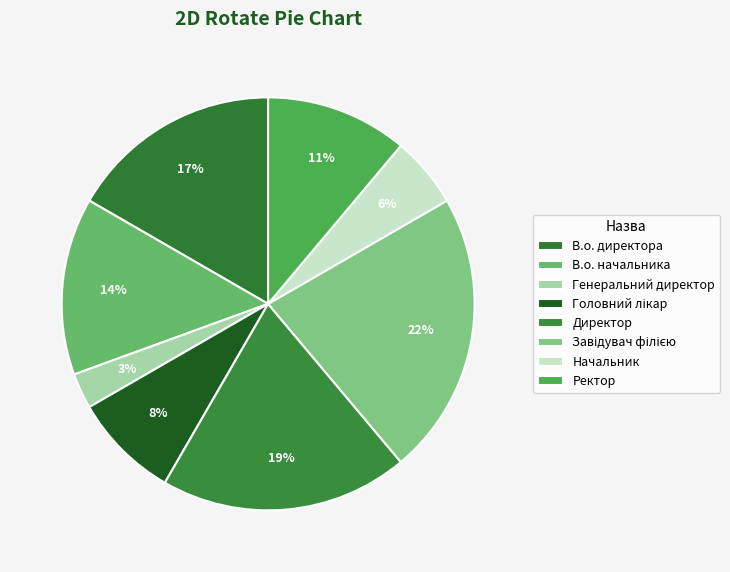

Which category has the biggest portion of the pie?

Завідувач філією